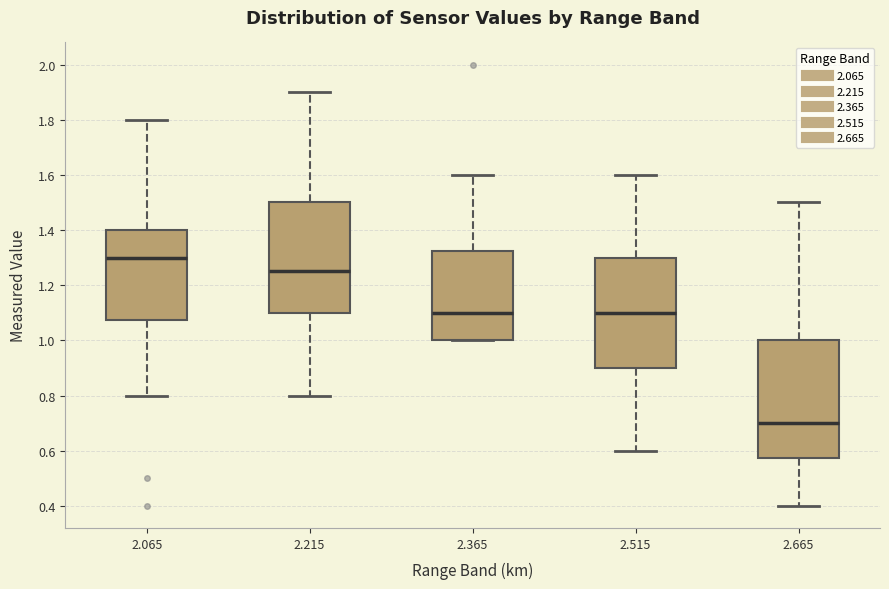

Reading left to right, read every box against the y-axis: the position of its median line, the range the box covers, and the ends of its whiskers. The values are not printed on the chart, so give them approximately, as read against the axis.

2.065: median 1.30, box 1.08 to 1.40, whiskers 0.80 to 1.80
2.215: median 1.26, box 1.10 to 1.50, whiskers 0.80 to 1.90
2.365: median 1.10, box 1.00 to 1.32, whiskers 1.00 to 1.60
2.515: median 1.10, box 0.90 to 1.30, whiskers 0.60 to 1.60
2.665: median 0.70, box 0.58 to 1.00, whiskers 0.40 to 1.50